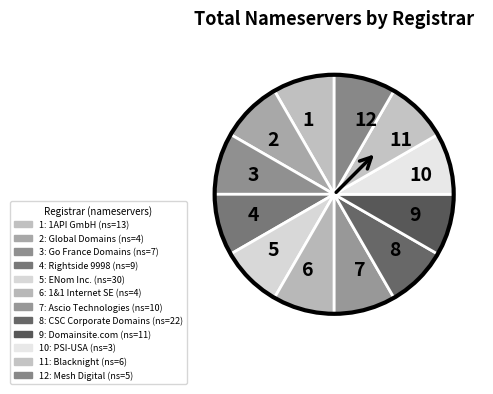

What is the ratio of the value at 5 to the value at 7?

1.0